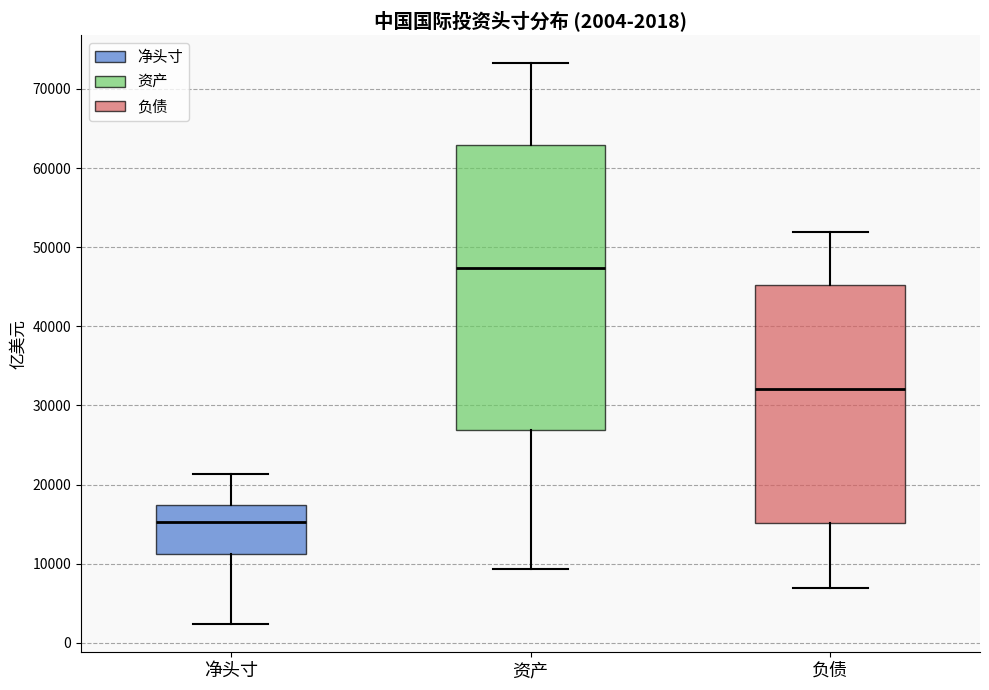

Which box has the highest median line?

资产